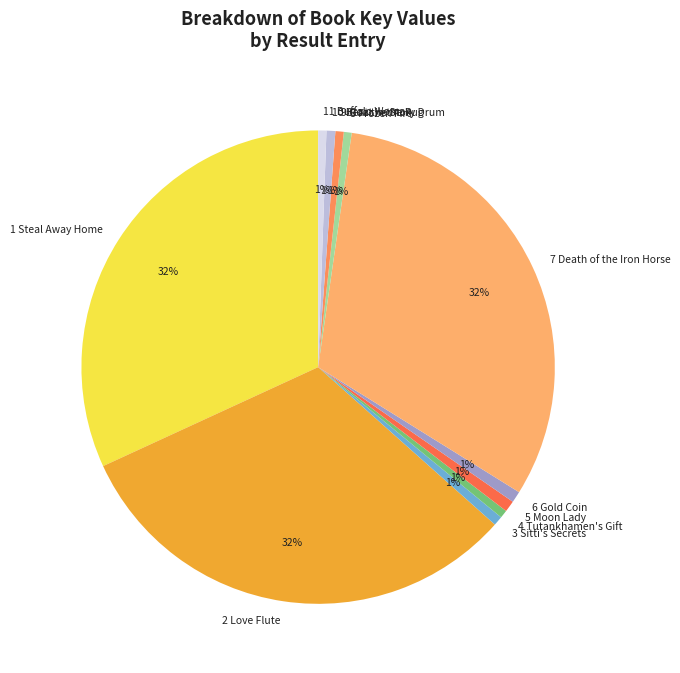

To the nearest percent, what percentage of the pie is 3 Sitti's Secrets?

1%